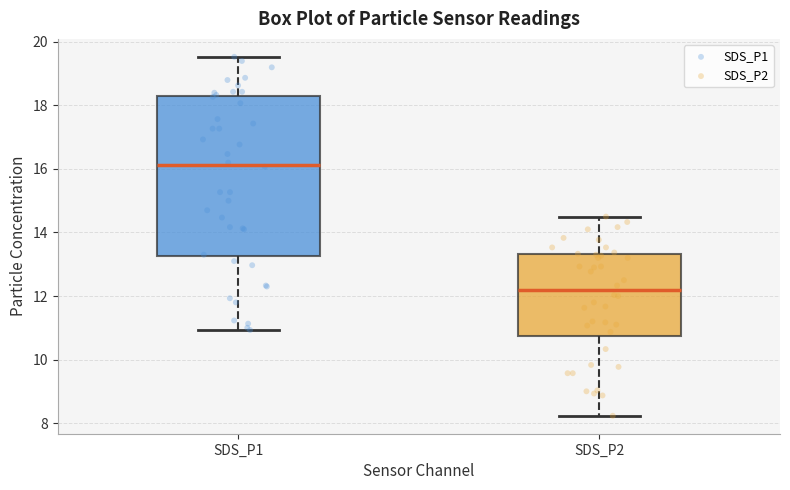

Comparing the boxes themselves (not the whiskers), which one is the tallest?

SDS_P1